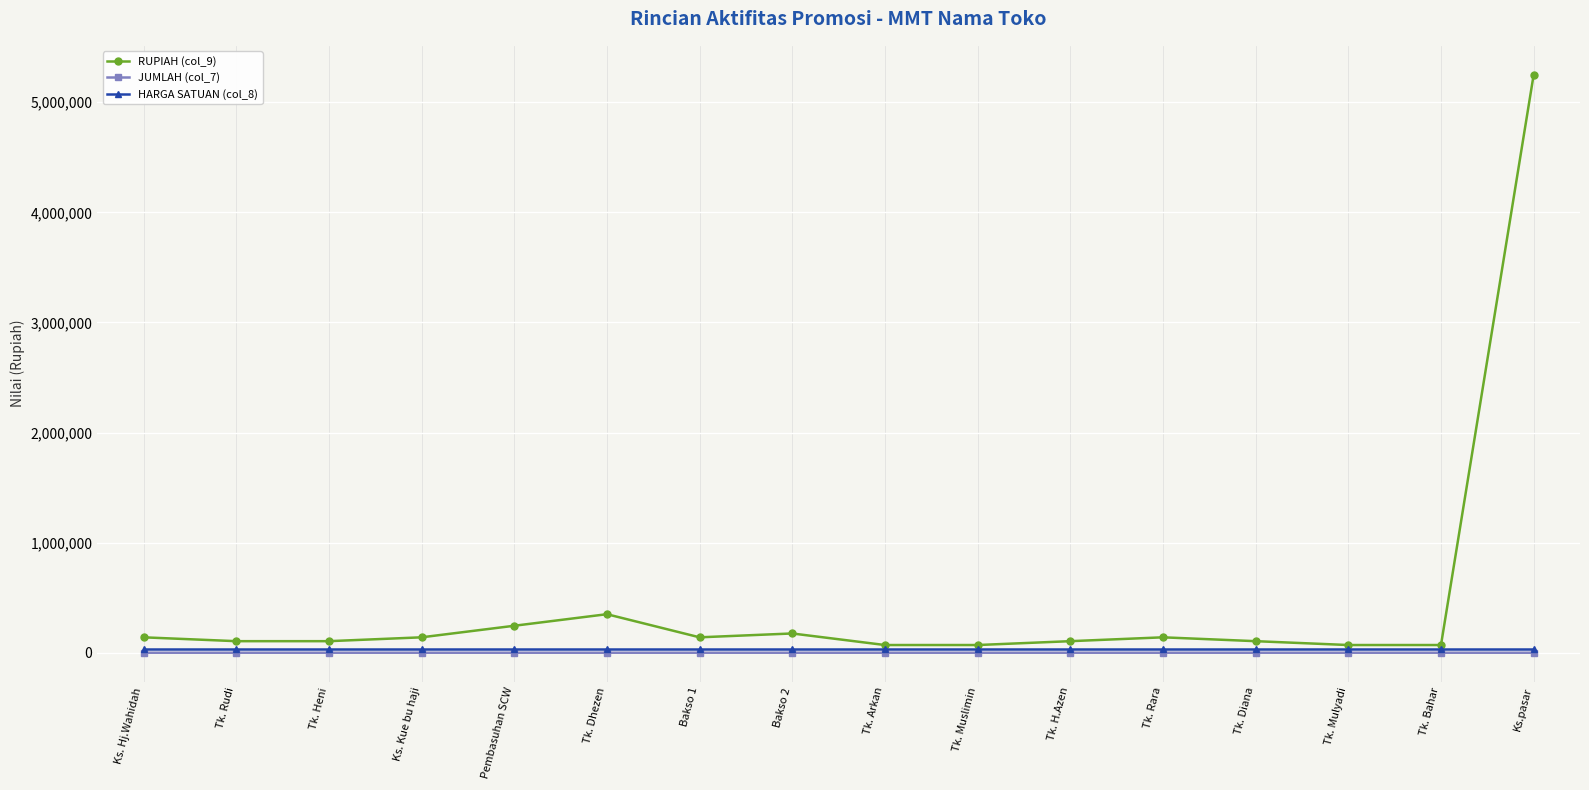

How many lines are shown in the chart?

3